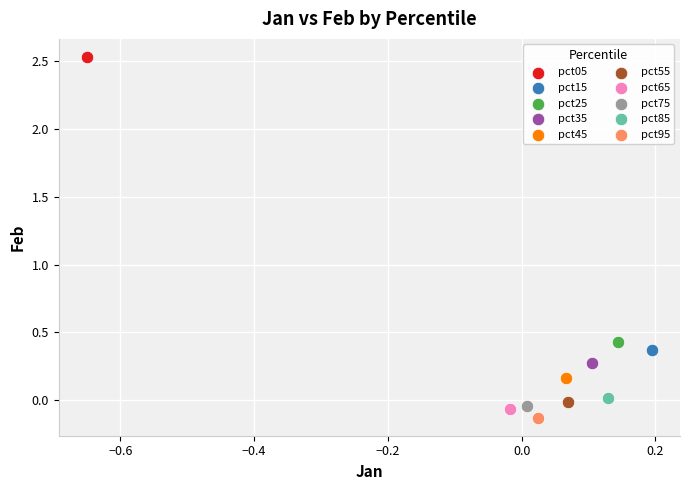

What are all the series names shown in the legend?

pct05, pct15, pct25, pct35, pct45, pct55, pct65, pct75, pct85, pct95